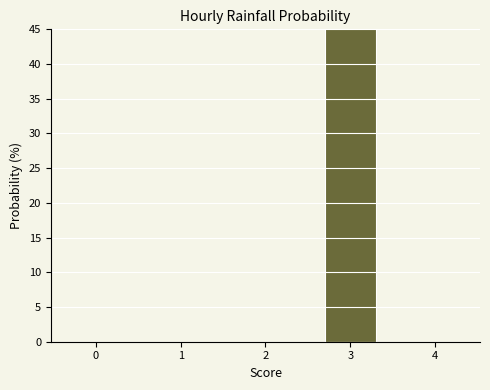

True or false: the data shows 69.1 at 3.

False